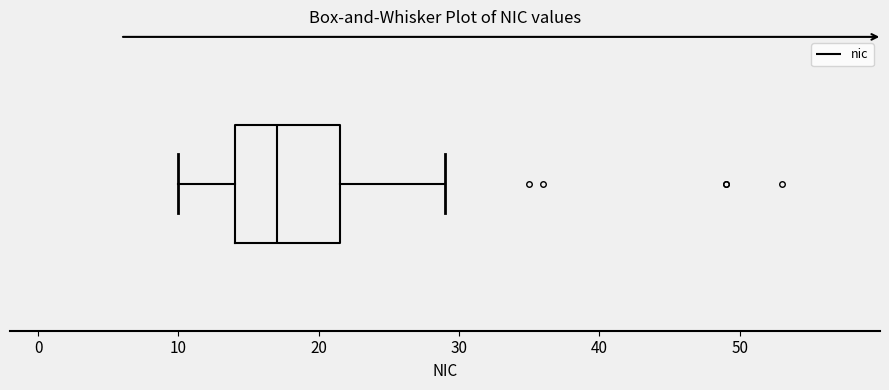

Where does the left whisker of the box end on the x-axis? The values are not printed on the chart, so give them approximately, as read against the axis.

10